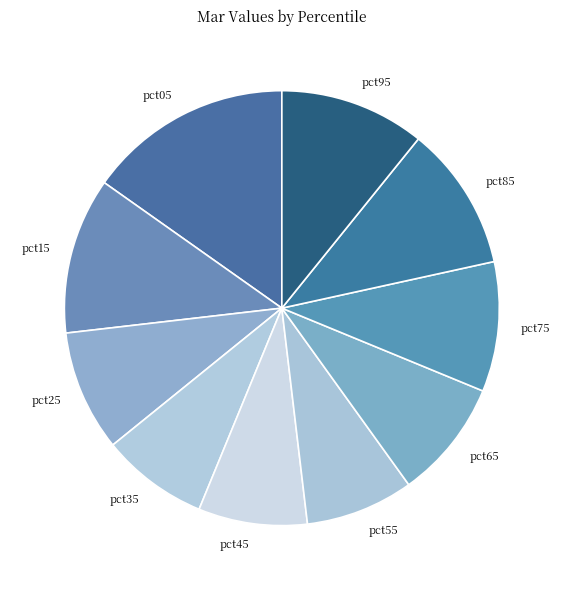

The pct25 slice represents 2% of the pie. True or false?

False